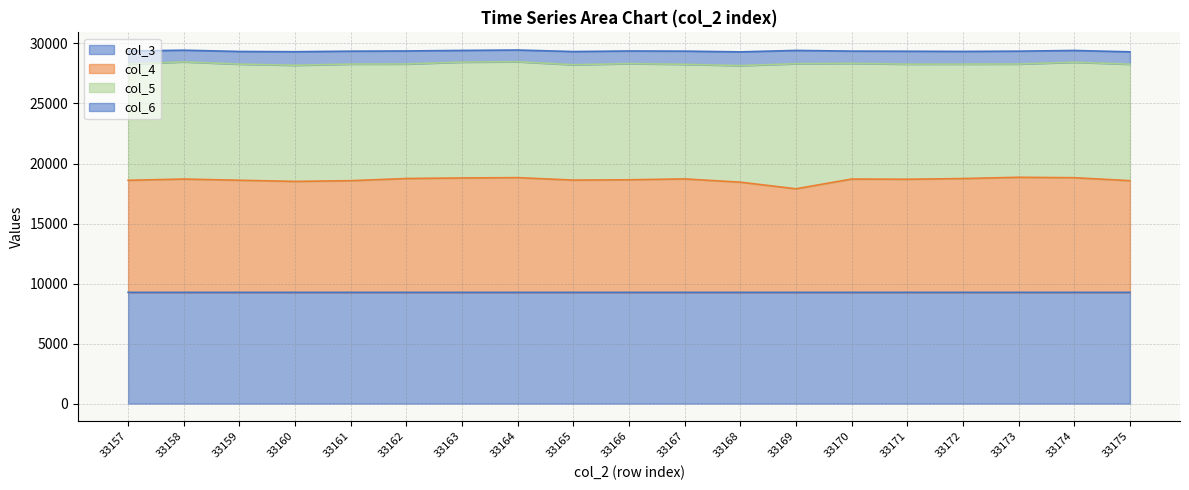

What is the difference between the maximum and second lowest values in the col_4 series?

406.3